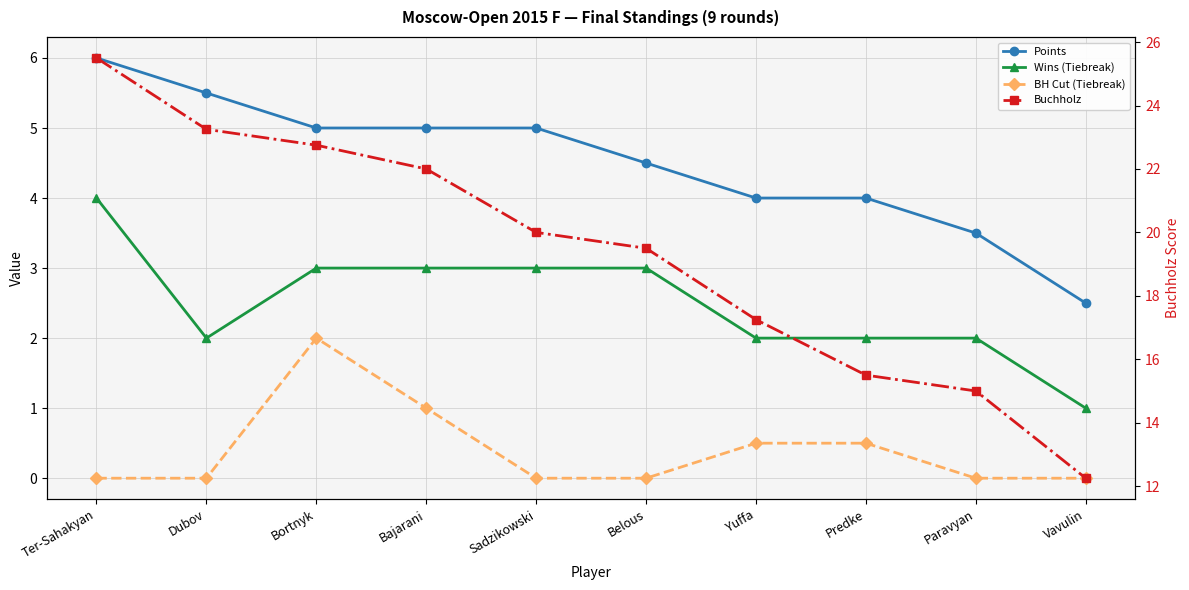

What is the maximum value for Buchholz?

25.5